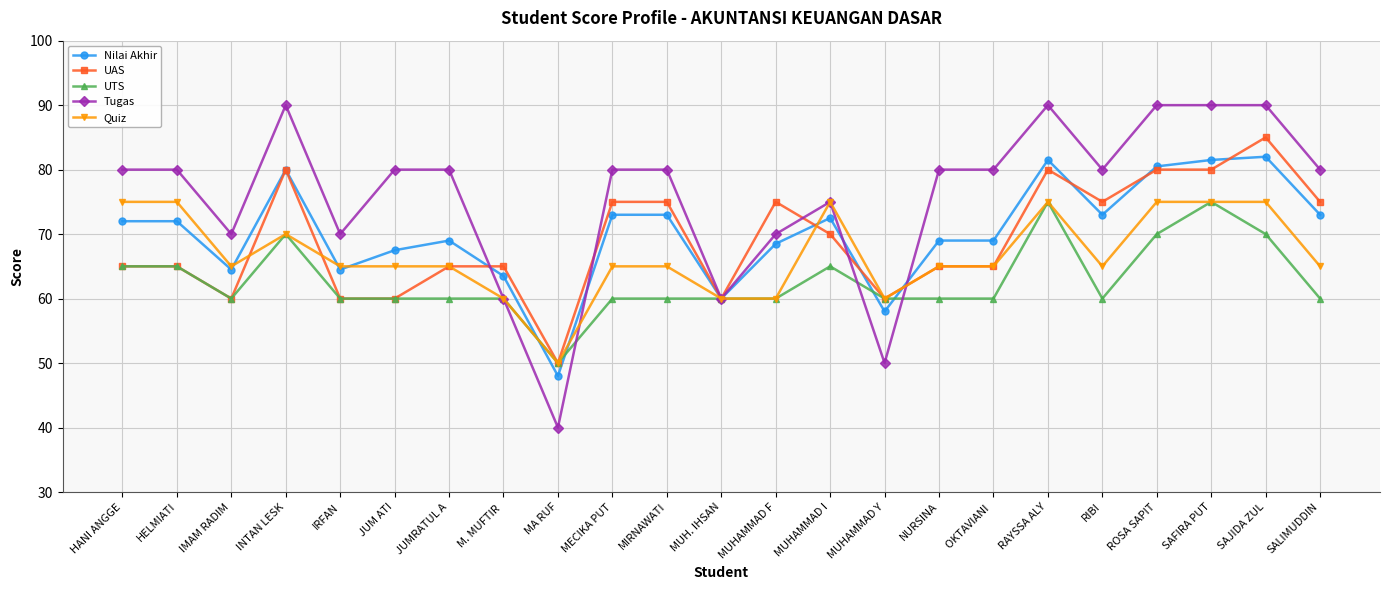

At which label does UTS reach its minimum?

MA RUF